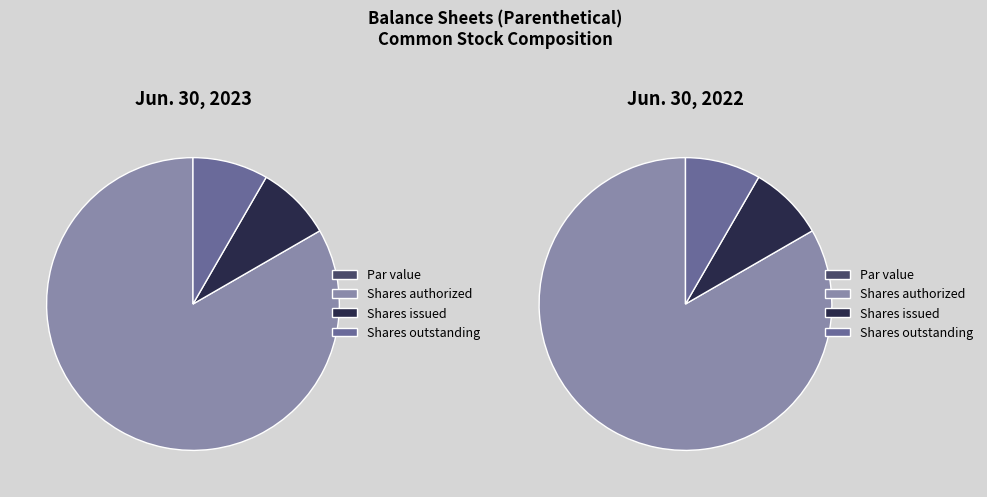

To the nearest percent, what portion does Common stock, shares authorized represent?

83%